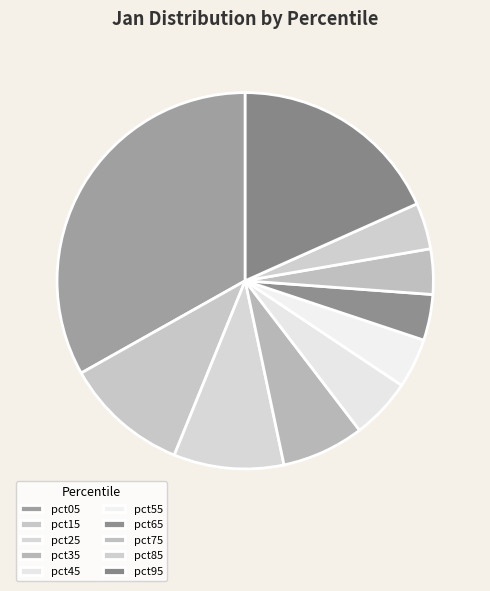

How many slices are in this pie chart?

10